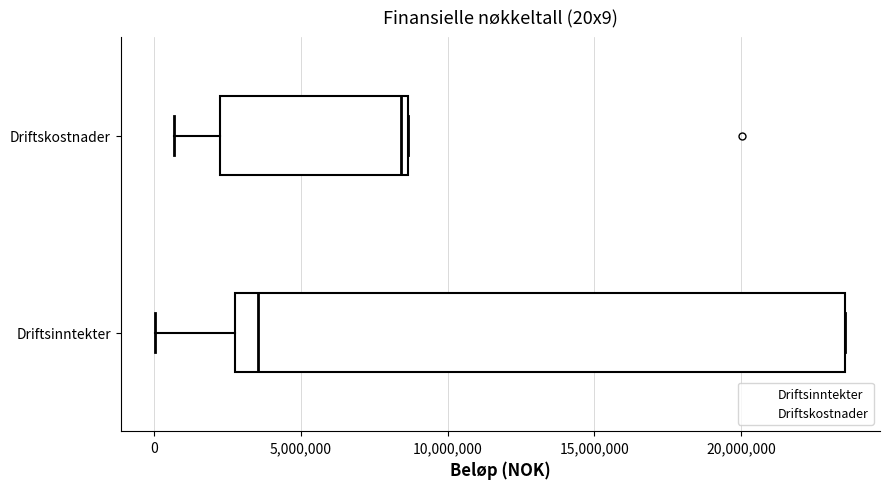

Comparing the boxes themselves (not the whiskers), which one is the widest?

Driftsinntekter